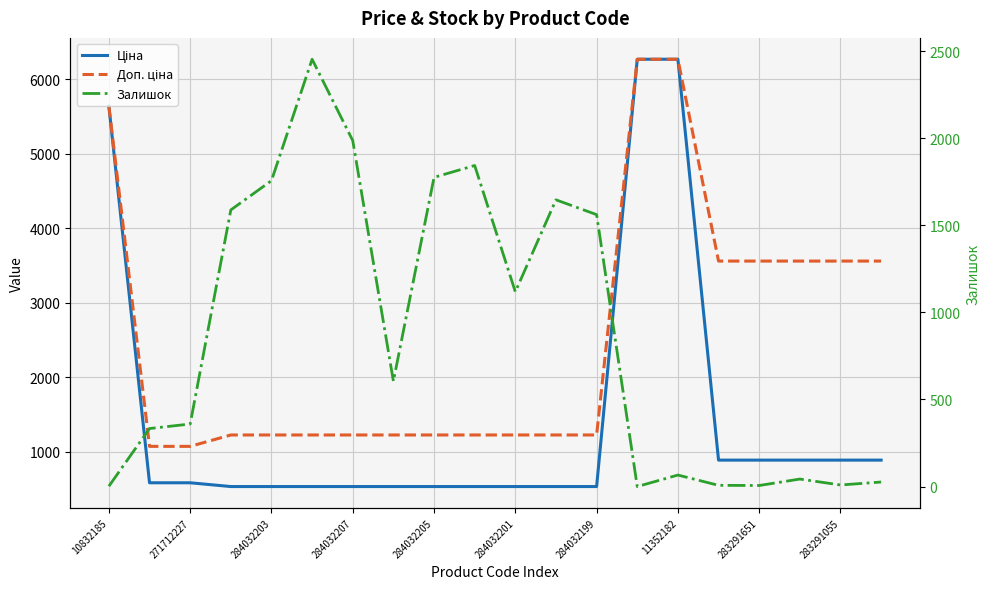

Reading left to right, what are all the values shown in this chart?

Ціна: 5636.0	586.0	586.0	535.4	535.4	535.4	535.4	535.4	535.4	535.4	535.4	535.4	535.4	6266.7	6266.7	889.9	889.9	889.9	889.9	889.9
Доп. ціна: 5636.0	1074.5	1074.5	1227.2	1227.2	1227.2	1227.2	1227.2	1227.2	1227.2	1227.2	1227.2	1227.2	6266.7	6266.7	3559.7	3559.7	3559.7	3559.7	3559.7
Залишок: 2.0	333.0	359.0	1588.0	1756.0	2453.0	1986.0	605.0	1775.0	1843.0	1118.0	1646.0	1561.0	0.0	66.0	7.0	6.0	43.0	9.0	26.0